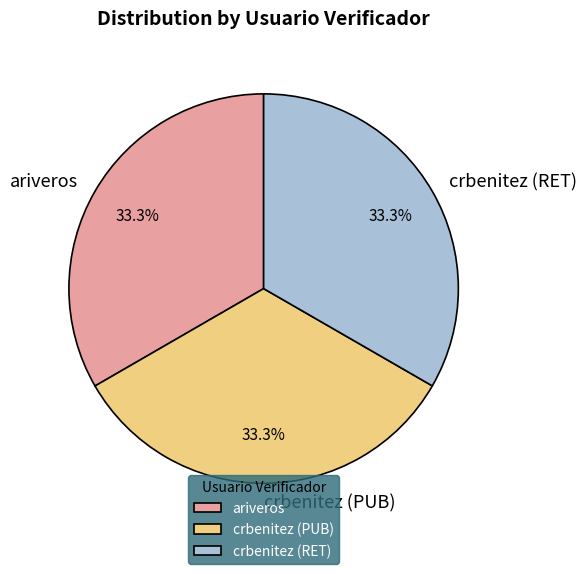

Is there any slice that represents more than half of the pie?

No